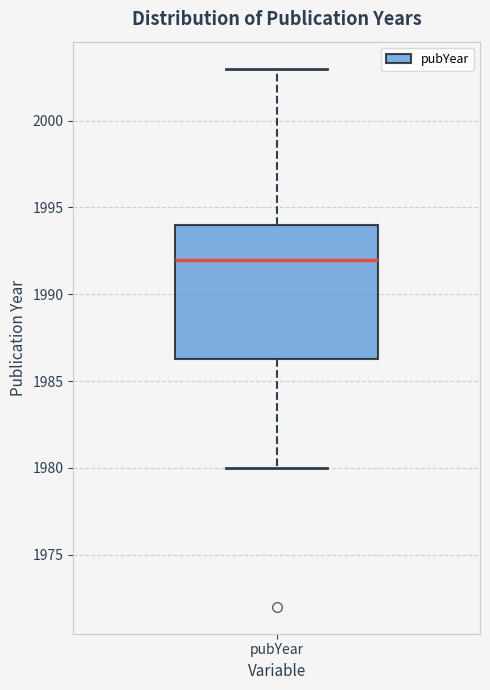

Read this box plot against the y-axis: the position of the median line, the range covered by the box, and the ends of both whiskers. The values are not printed on the chart, so give them approximately, as read against the axis.

median 1992.0, box 1986.5 to 1994.0, whiskers 1980.0 to 2003.0